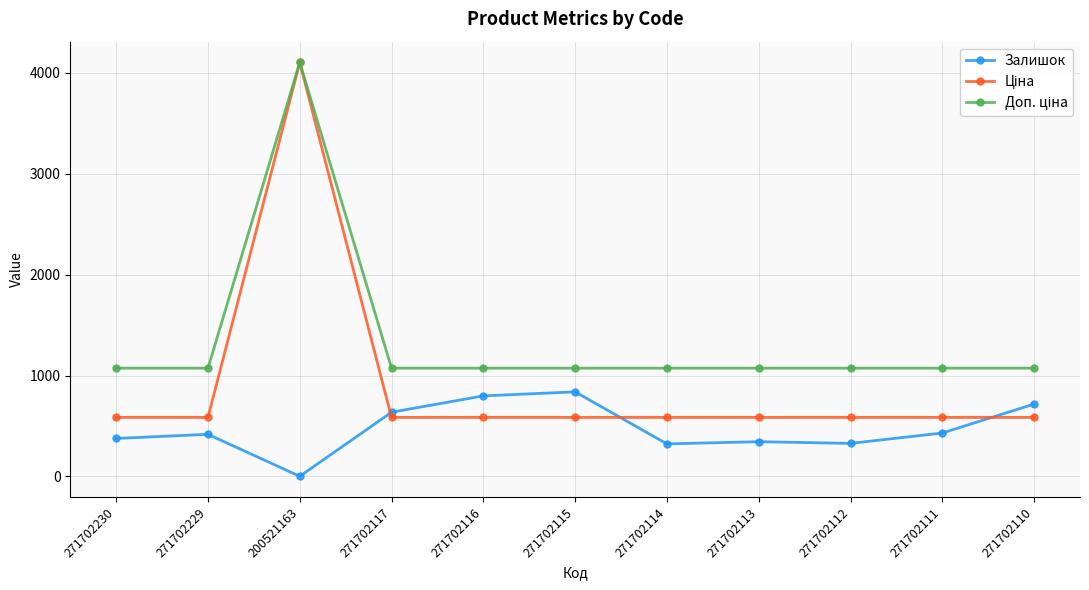

What is the total value across all series at 271702112?

1987.4